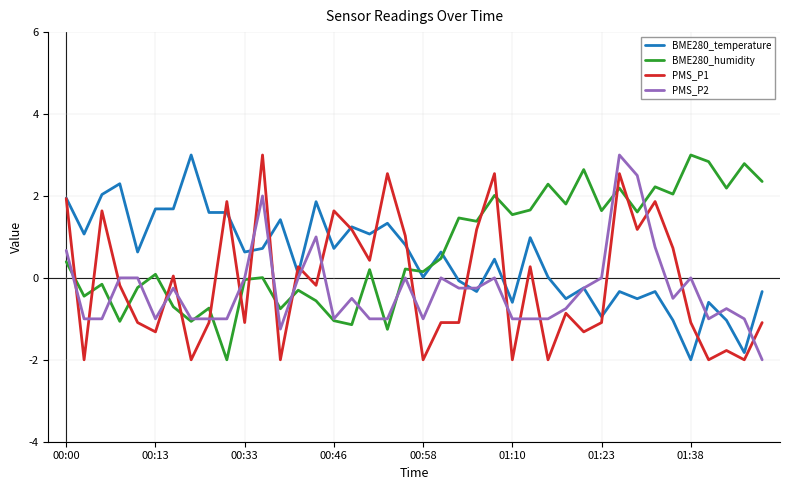

After their last crossing, which series has the higher values: BME280_temperature or BME280_humidity?

BME280_humidity